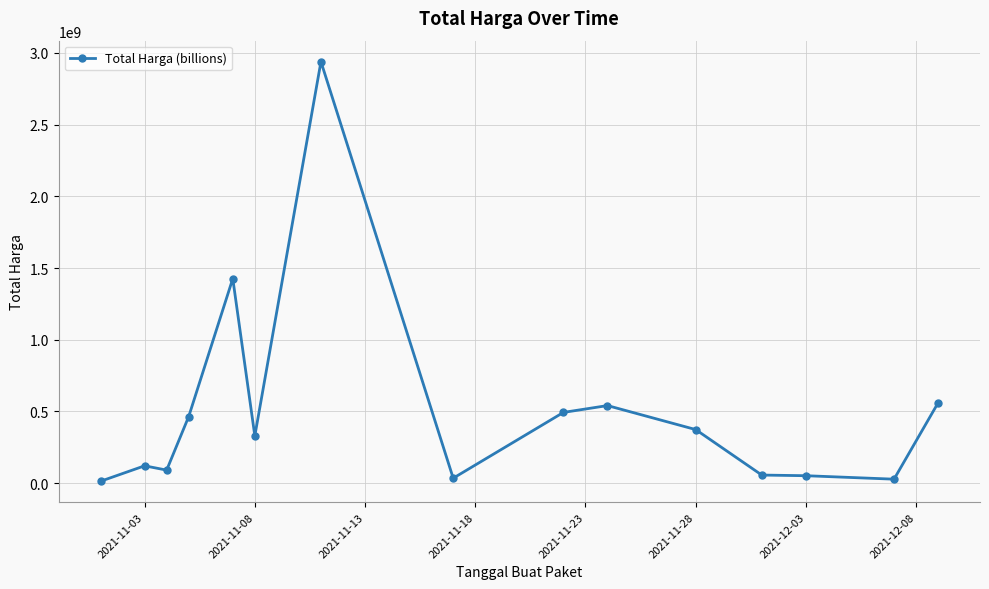

What is the greatest value displayed?

2938963240